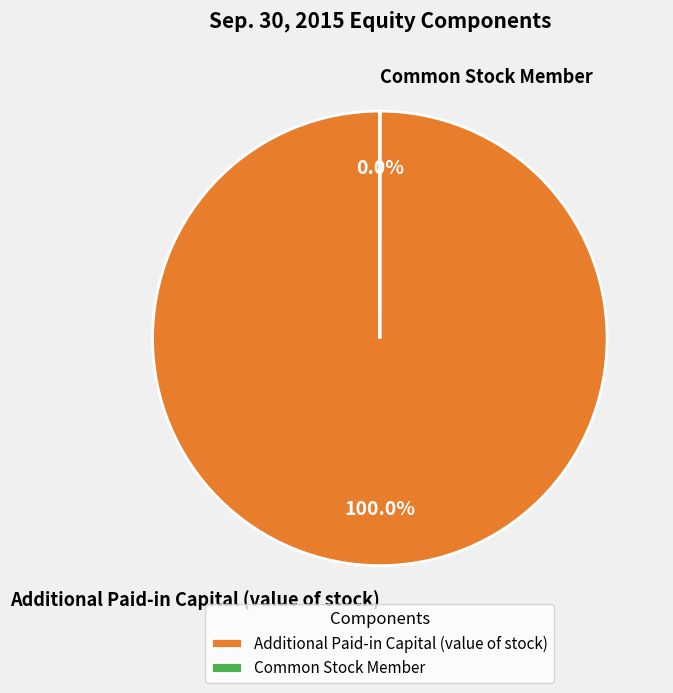

Rank the categories by value from lowest to highest.

Common Stock Member, Additional Paid-in Capital (value of stock)